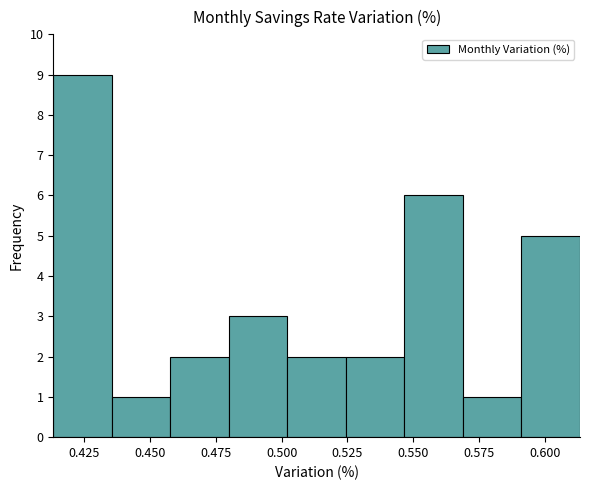

Reading left to right, transcribe this chart: for each bar, give the range it covers on the x-axis and its height. Neither the bar edges nor the heights are printed on the chart, so give them approximately, as read against the axes.

0.415 to 0.435: 9
0.435 to 0.460: 1
0.460 to 0.480: 2
0.480 to 0.500: 3
0.500 to 0.525: 2
0.525 to 0.545: 2
0.545 to 0.570: 6
0.570 to 0.590: 1
0.590 to 0.615: 5